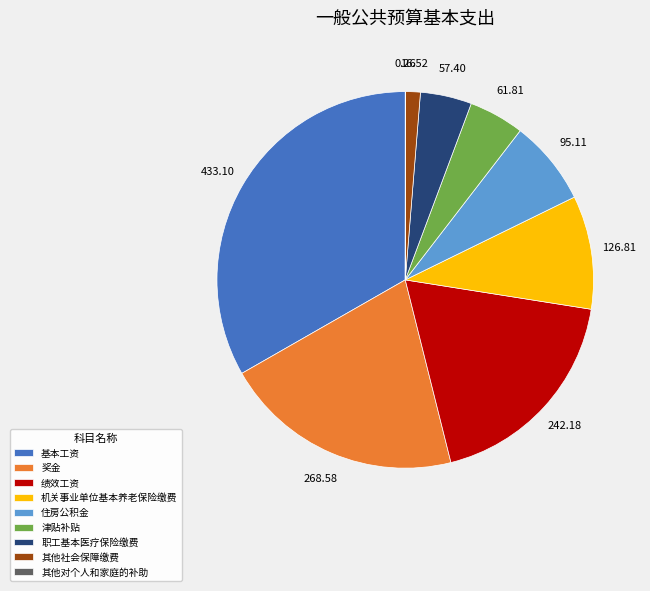

What is the largest slice in the pie chart?

基本工资